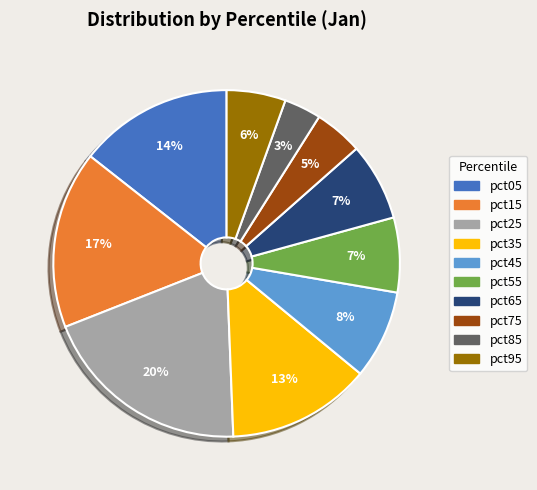

True or false: pct35 accounts for 13% of the total.

True